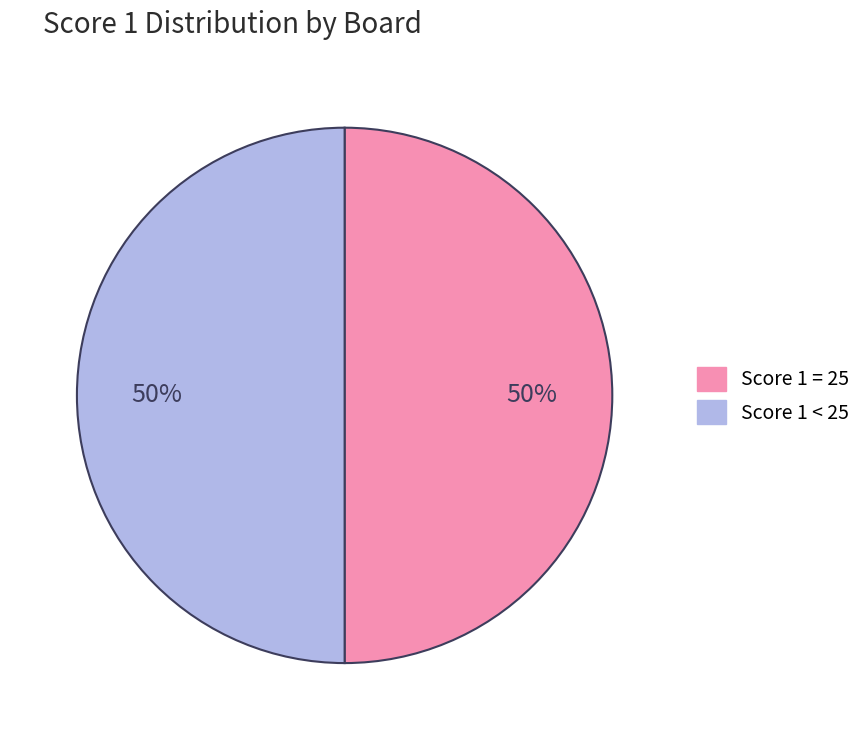

To the nearest percent, what is the average slice percentage?

50%